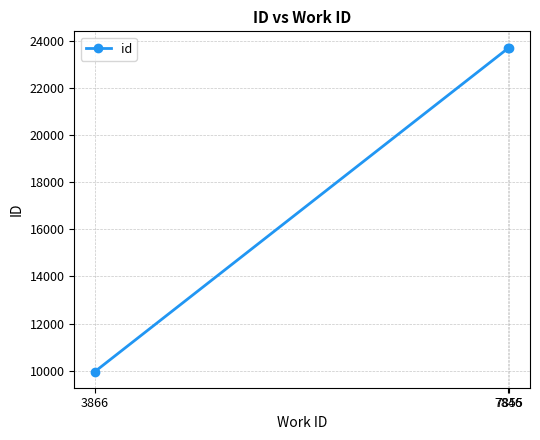

What is the sum of all values?

57350